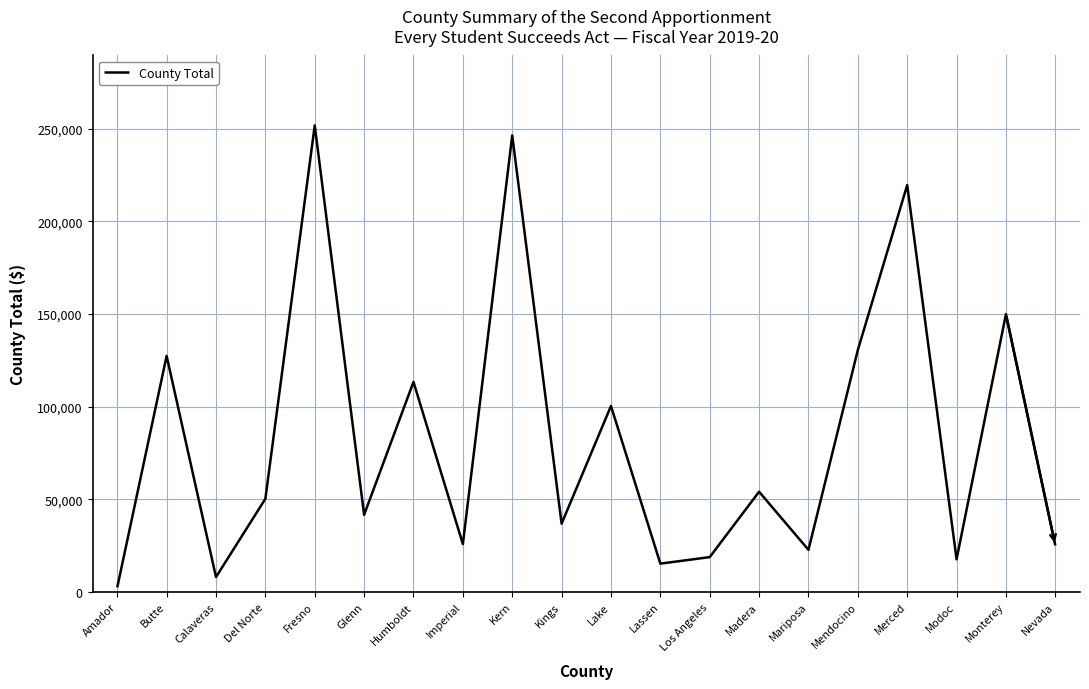

What position from the left is Butte?

2